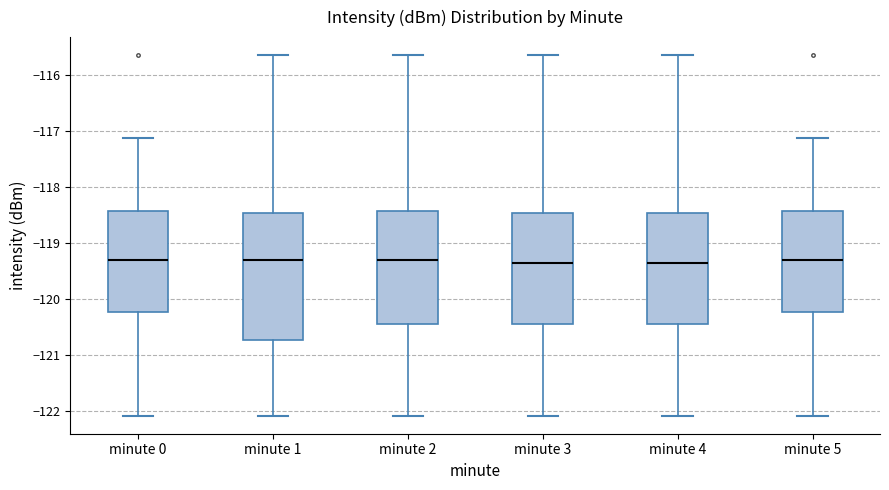

Reading left to right, read every box against the y-axis: the position of its median line, the range the box covers, and the ends of its whiskers. The values are not printed on the chart, so give them approximately, as read against the axis.

minute 0: median -119.3, box -120.2 to -118.4, whiskers -122.1 to -117.1
minute 1: median -119.3, box -120.7 to -118.5, whiskers -122.1 to -115.7
minute 2: median -119.3, box -120.5 to -118.4, whiskers -122.1 to -115.7
minute 3: median -119.4, box -120.5 to -118.5, whiskers -122.1 to -115.7
minute 4: median -119.4, box -120.5 to -118.5, whiskers -122.1 to -115.7
minute 5: median -119.3, box -120.2 to -118.4, whiskers -122.1 to -117.1